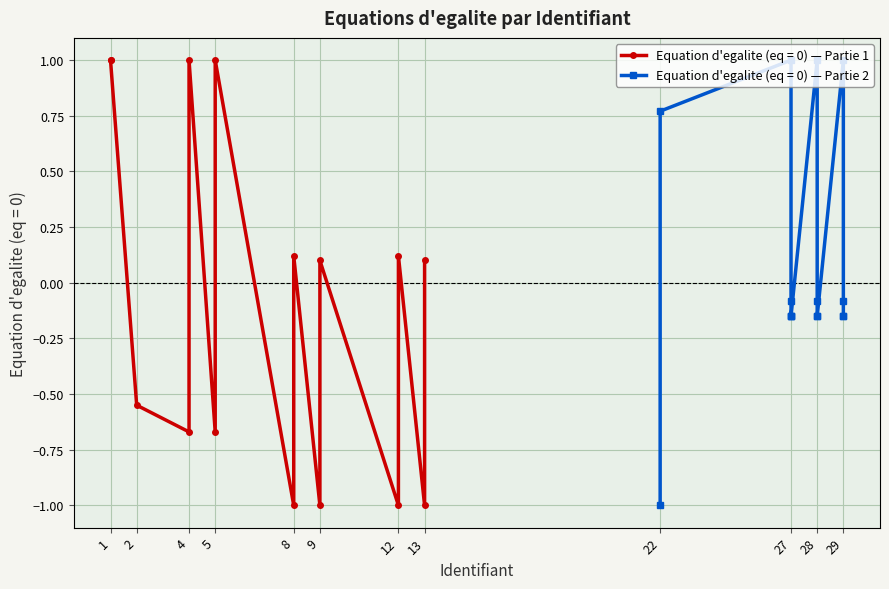

What is the maximum value shown in the chart?

1.0